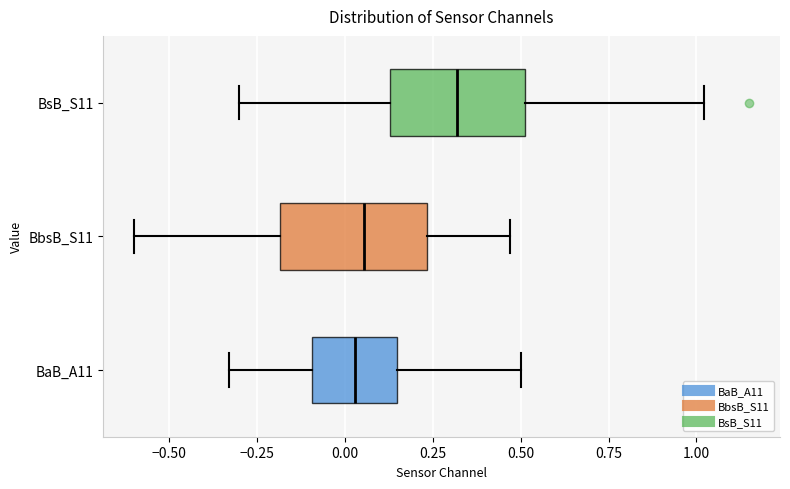

Reading bottom to top, transcribe this box plot: for each box, give where its median line is, the range the box spans, and where its two whiskers end, as read against the x-axis. The values are not printed on the chart, so give them approximately, as read against the axis.

BaB_A11: median 0.05, box -0.10 to 0.15, whiskers -0.35 to 0.50
BbsB_S11: median 0.05, box -0.20 to 0.25, whiskers -0.60 to 0.45
BsB_S11: median 0.30, box 0.15 to 0.50, whiskers -0.30 to 1.00